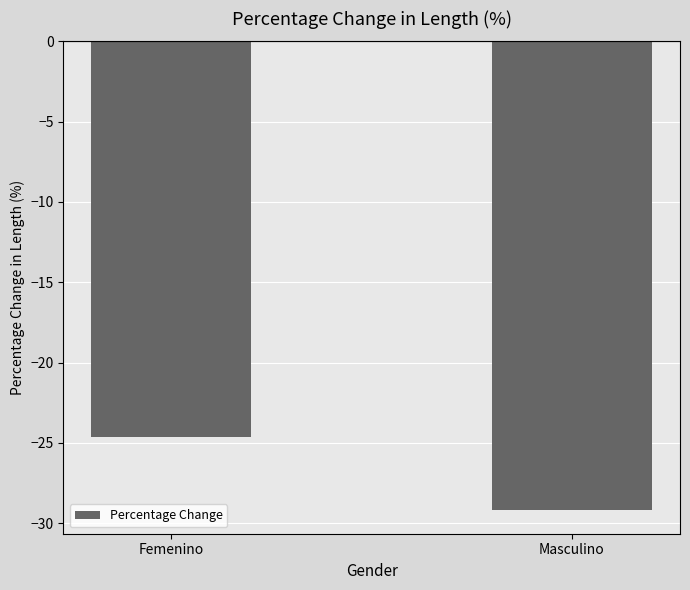

What is the greatest value displayed?

-24.6